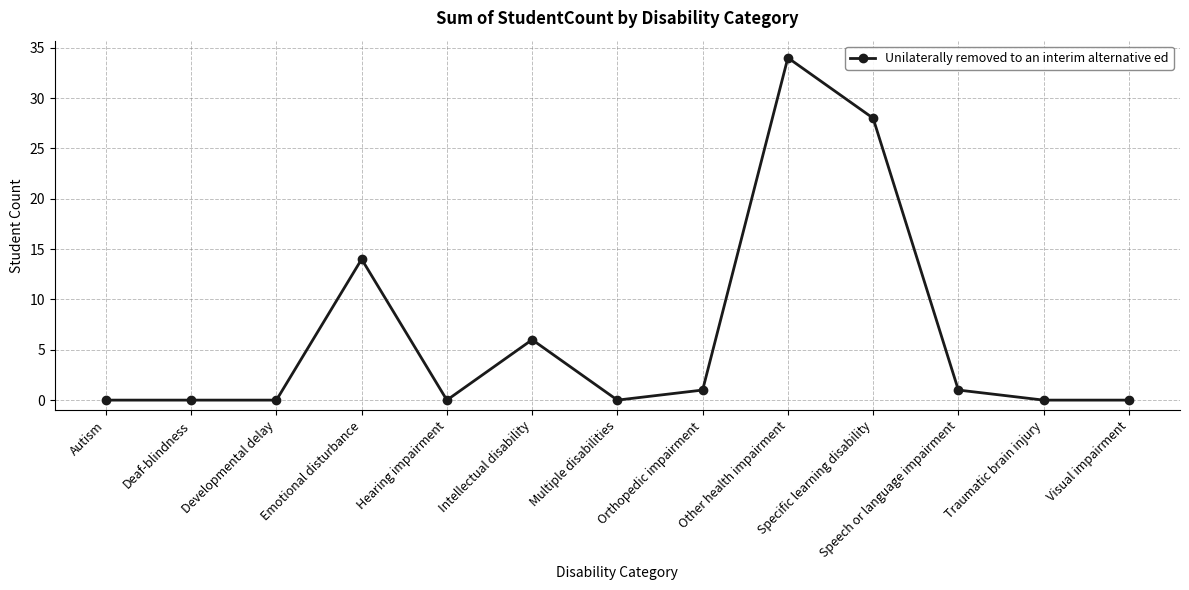

True or false: there are more than 1 points higher than both neighbors.

True